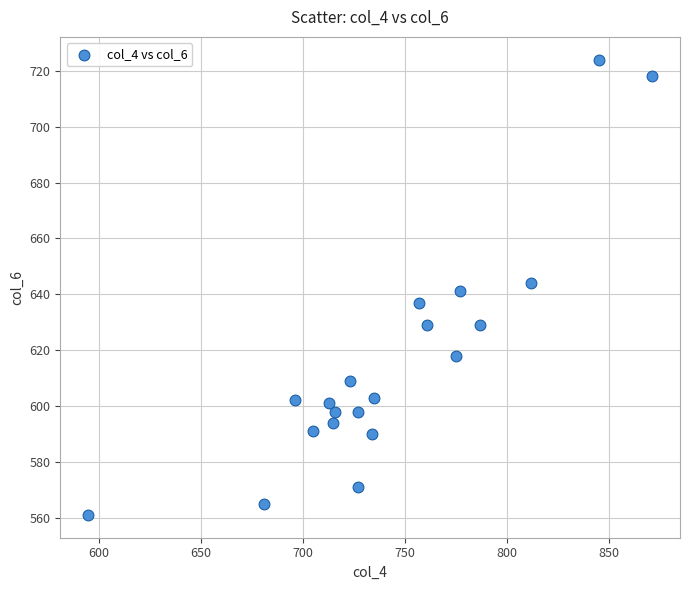

What is the range of Y values (max minus min)?

163